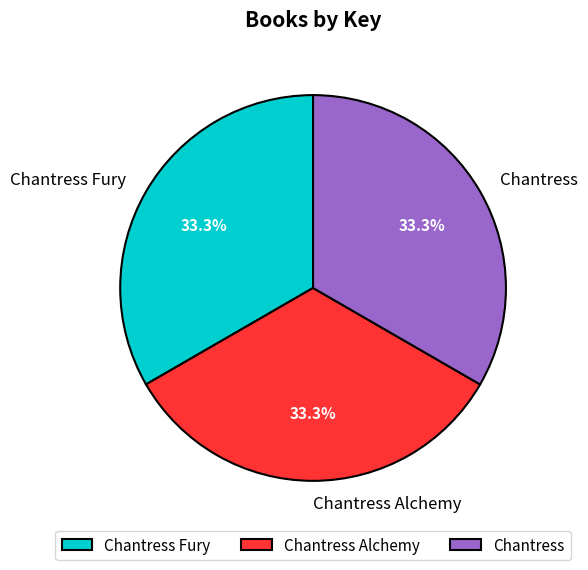

Approximately how many times larger is the value at Chantress compared to Chantress Alchemy?

1.0